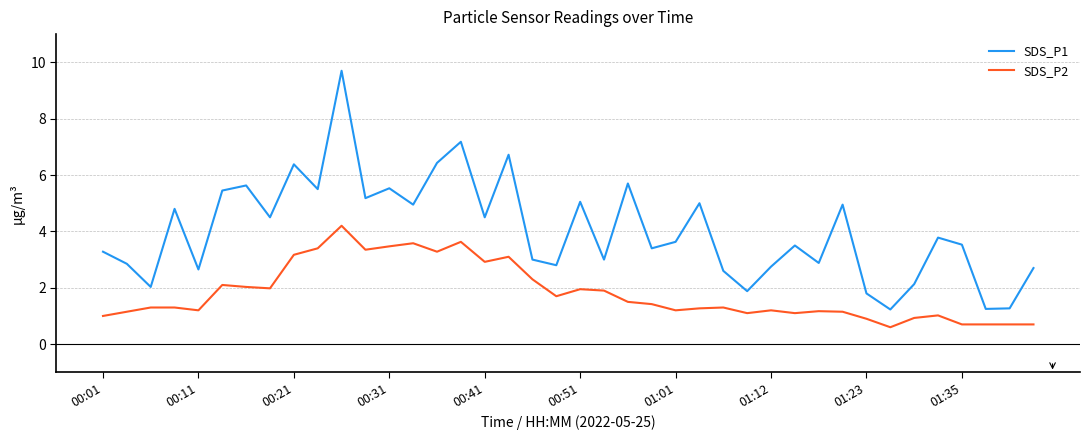

What is the smallest value displayed?

0.6